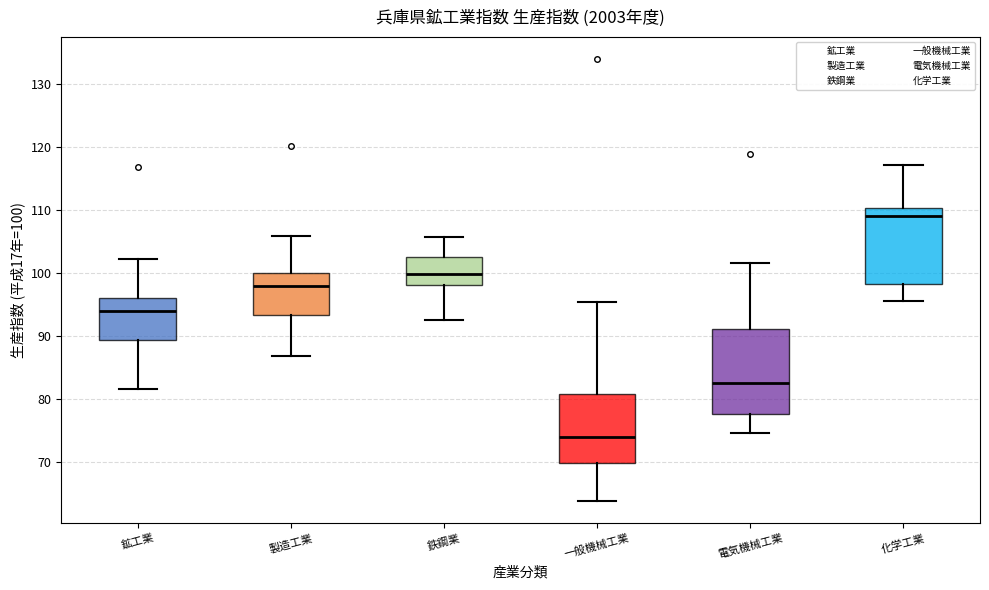

Which box has the lowest median line?

一般機械工業